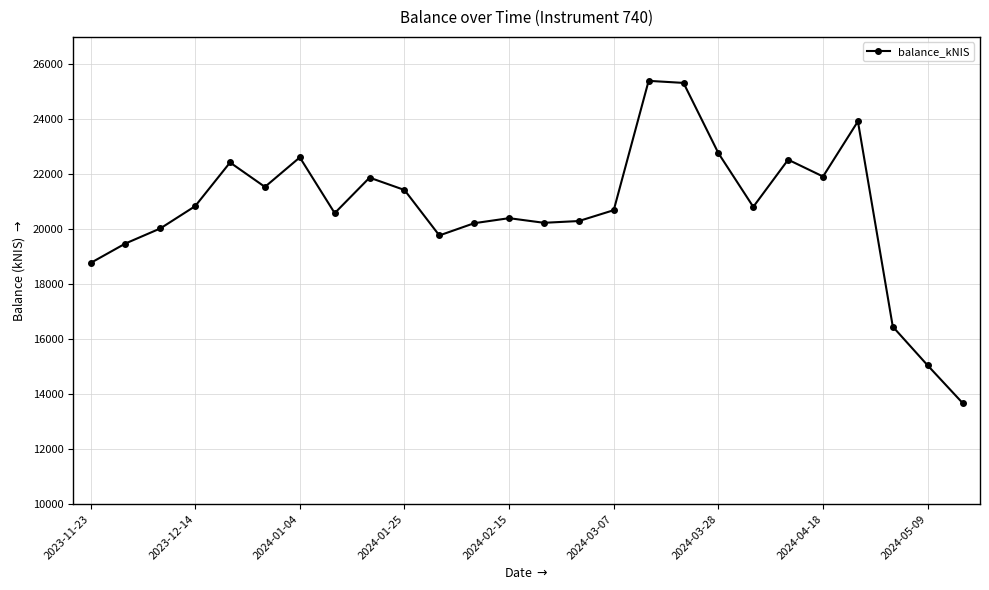

What is the smallest value displayed?

13682.1